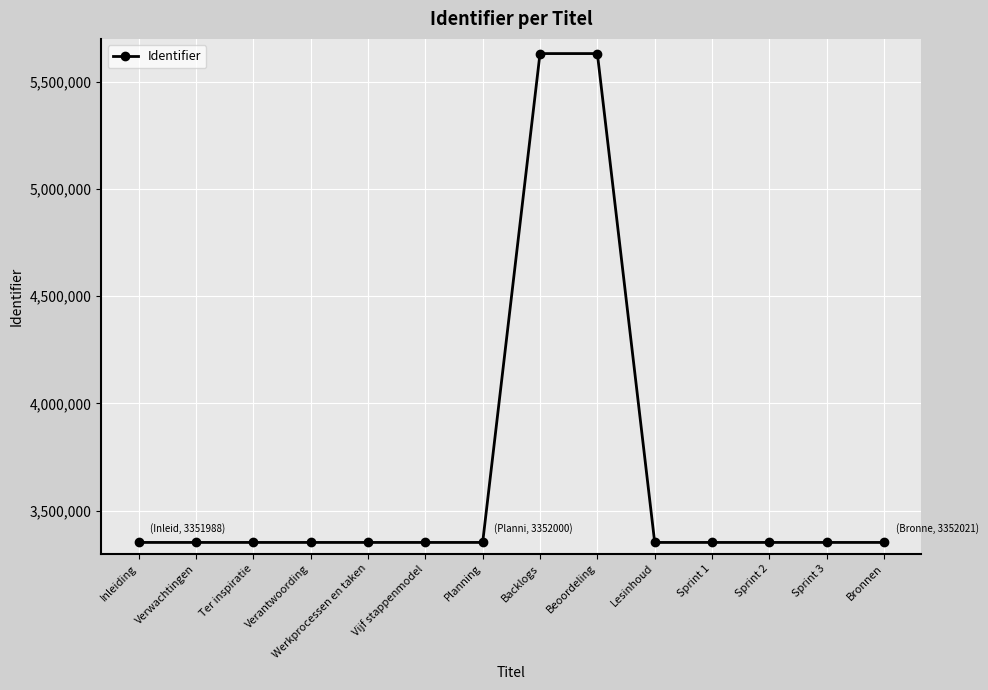

What is the sum of the values at Ter inspiratie and Planning?

6703994